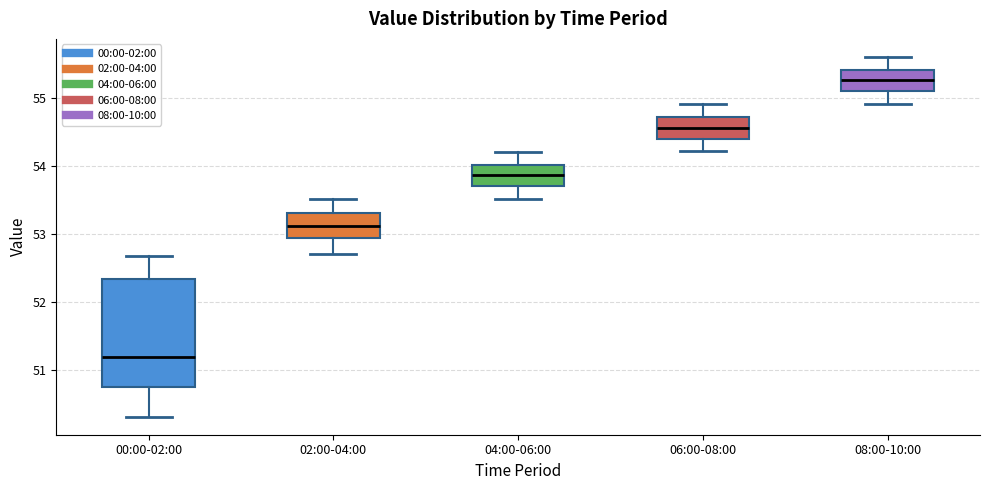

Which box has the highest median line?

08:00-10:00